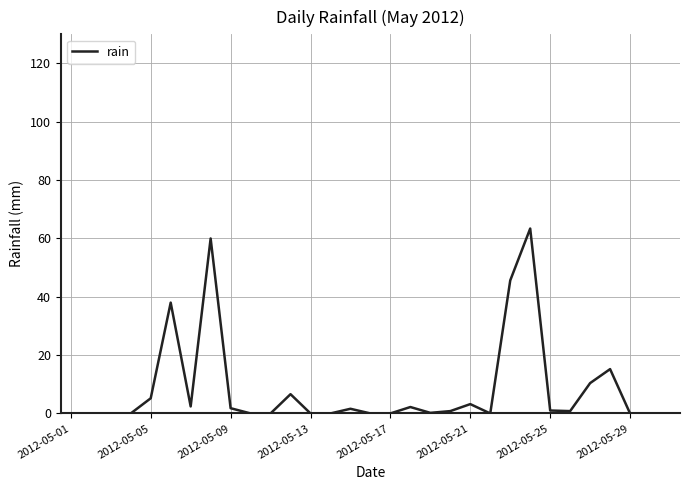

Which label corresponds to the smallest value in the chart?

2012-05-01